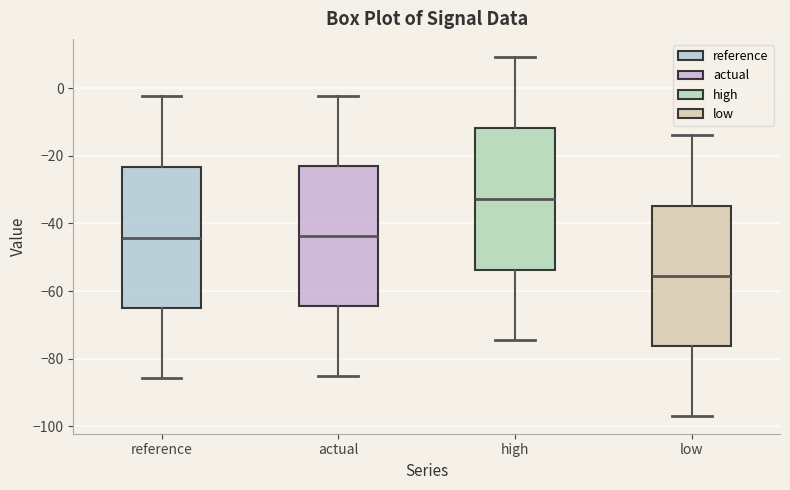

Reading left to right, transcribe this box plot: for each box, give where its median line is, the range the box spans, and where its two whiskers end, as read against the y-axis. The values are not printed on the chart, so give them approximately, as read against the axis.

reference: median -44, box -66 to -24, whiskers -86 to -2
actual: median -44, box -64 to -22, whiskers -86 to -2
high: median -32, box -54 to -12, whiskers -74 to 10
low: median -56, box -76 to -34, whiskers -96 to -14